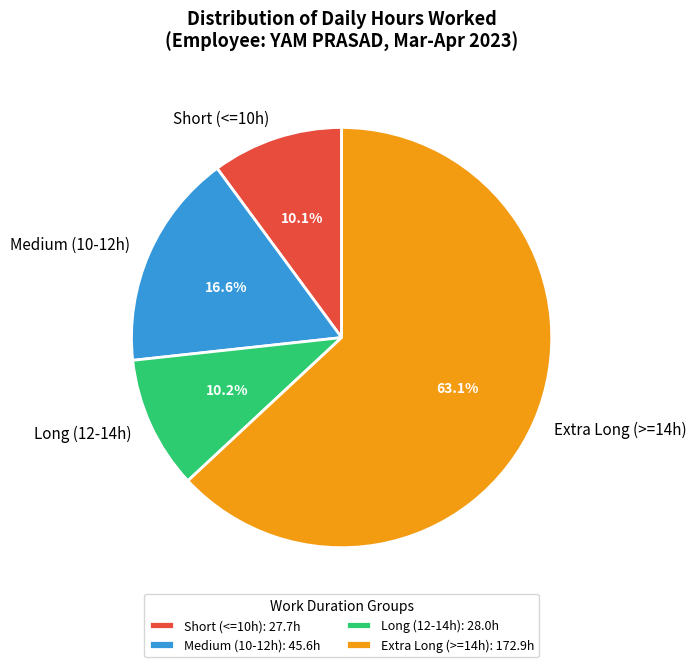

Does Long (12-14h) account for over 50% of the chart?

No